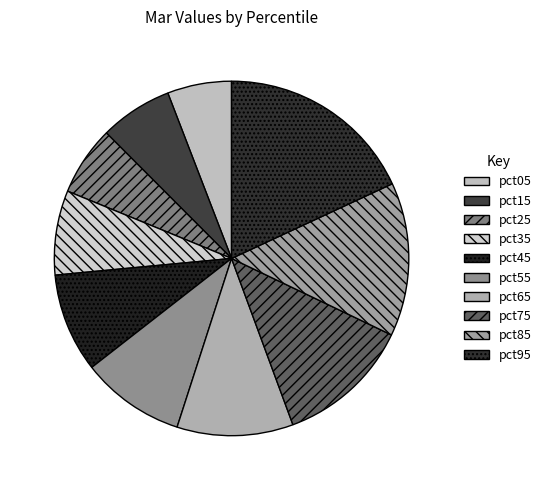

What is the largest slice in the pie chart?

pct95